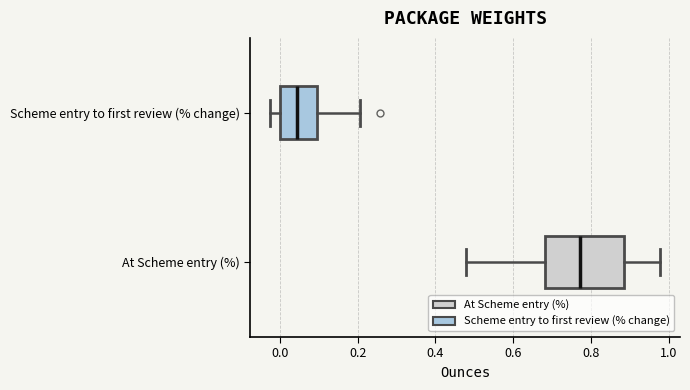

Reading bottom to top, transcribe this box plot: for each box, give where its median line is, the range the box spans, and where its two whiskers end, as read against the x-axis. The values are not printed on the chart, so give them approximately, as read against the axis.

At Scheme entry (%): median 0.78, box 0.68 to 0.88, whiskers 0.48 to 0.98
Scheme entry to first review (% change): median 0.04, box 0.00 to 0.10, whiskers -0.02 to 0.20